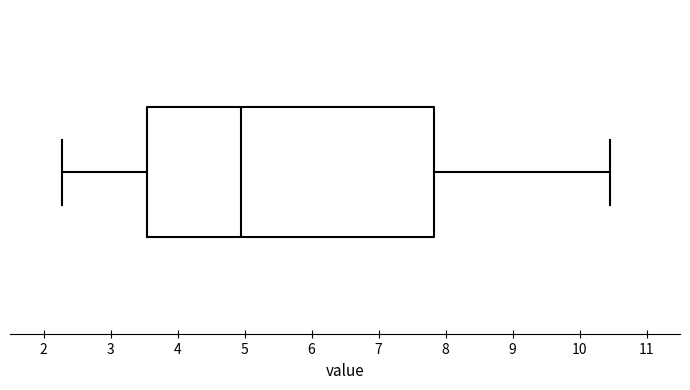

Transcribe this box plot: give where the median line is, the range the box spans, and where the two whiskers end, as read against the x-axis. The values are not printed on the chart, so give them approximately, as read against the axis.

median 5.0, box 3.5 to 7.8, whiskers 2.3 to 10.5